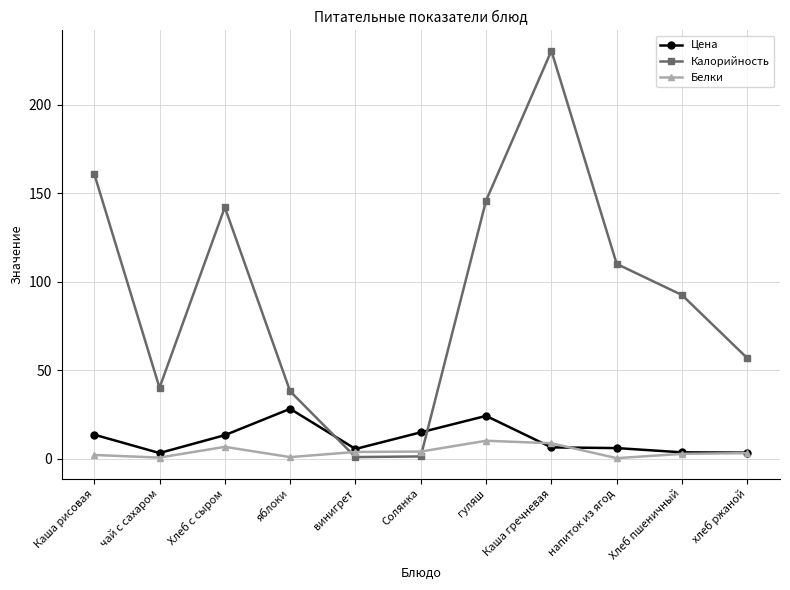

Rank the series by their maximum value, from lowest to highest.

Белки, Цена, Калорийность